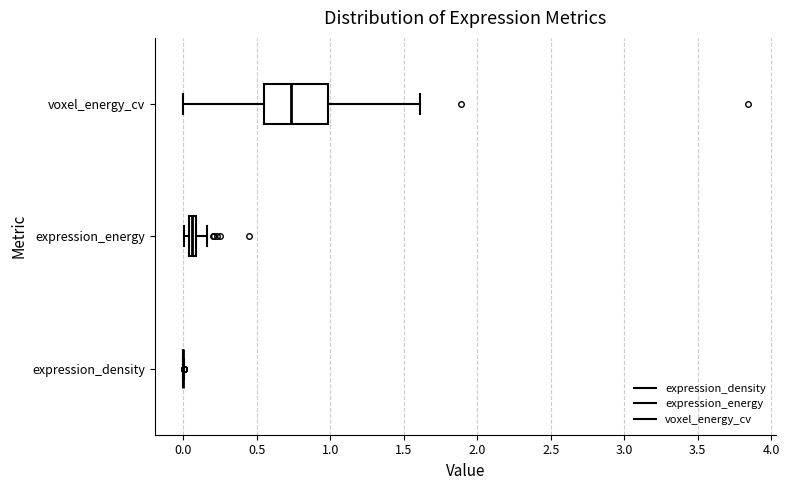

Which box is the widest, from its left edge to its right edge?

voxel_energy_cv